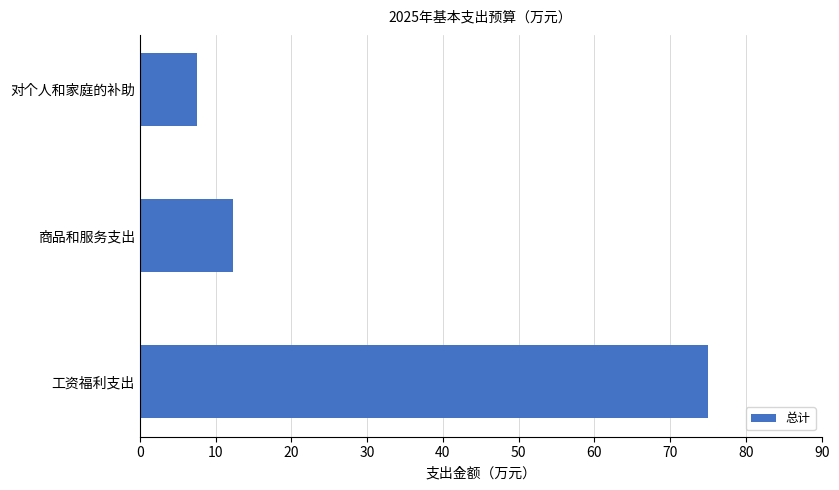

The value at 对个人和家庭的补助 is 7.5. True or false?

True